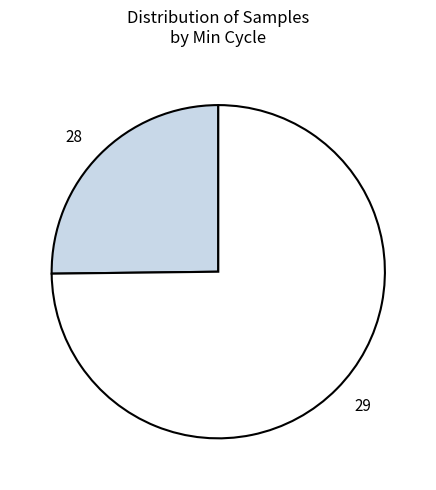

Combined, do 28 and 29 account for over 50%?

Yes